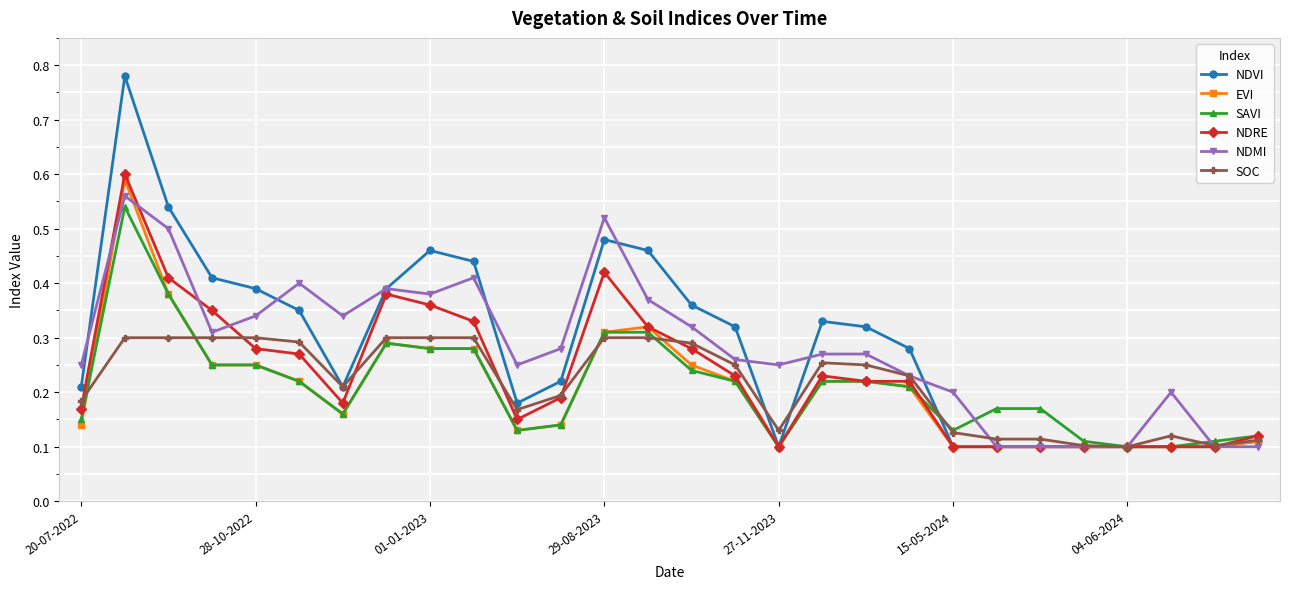

Count the SOC values in the range 0 to 1.

28